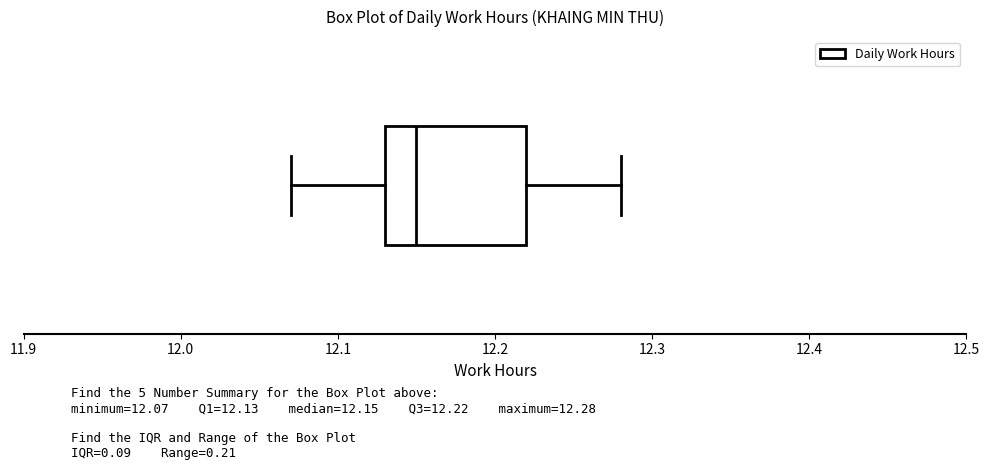

Where is the left edge of the box on the x-axis? The values are not printed on the chart, so give them approximately, as read against the axis.

12.13